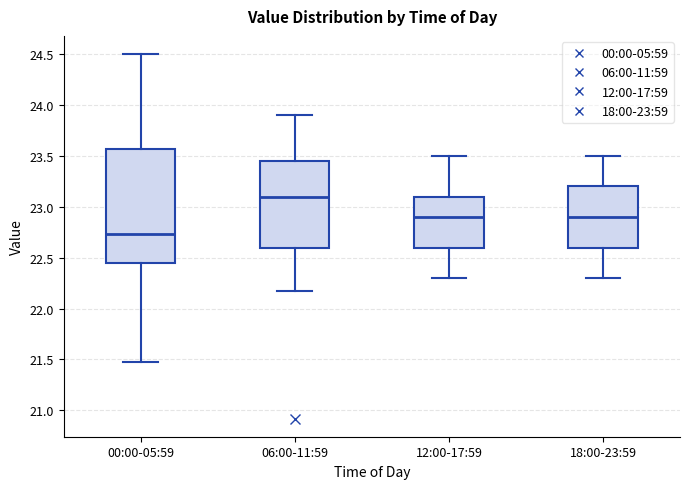

Which box has the lowest median line?

00:00-05:59